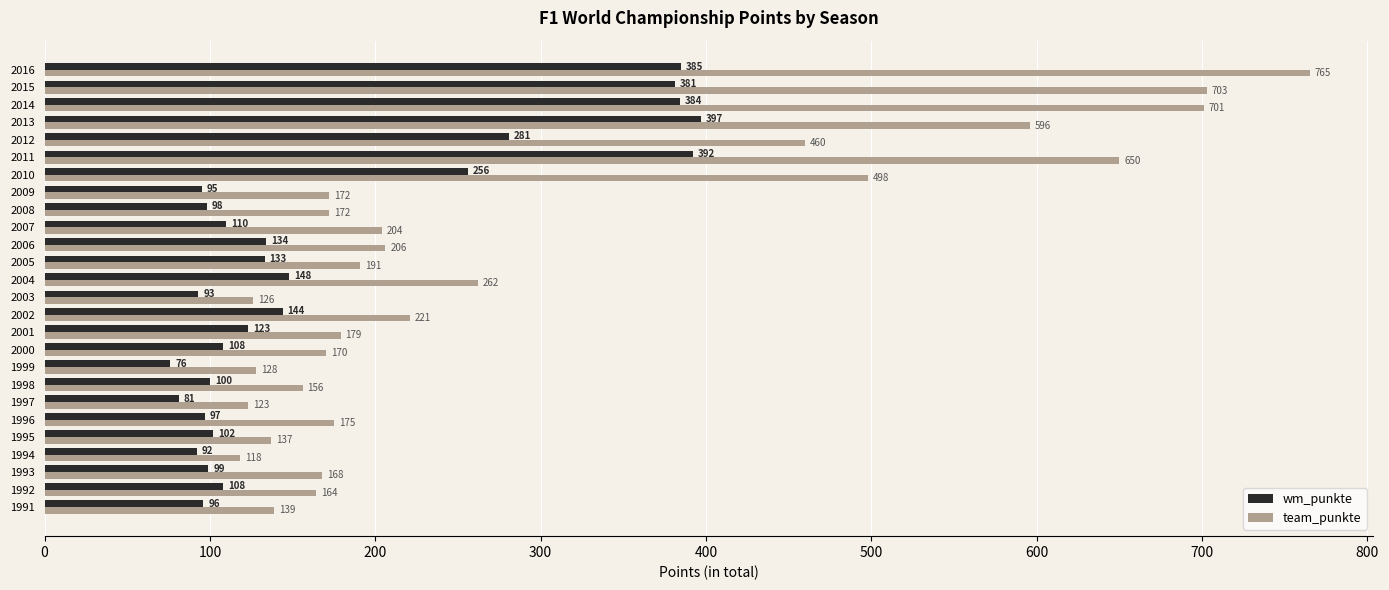

The team_punkte series shows 167 at 1997. True or false?

False